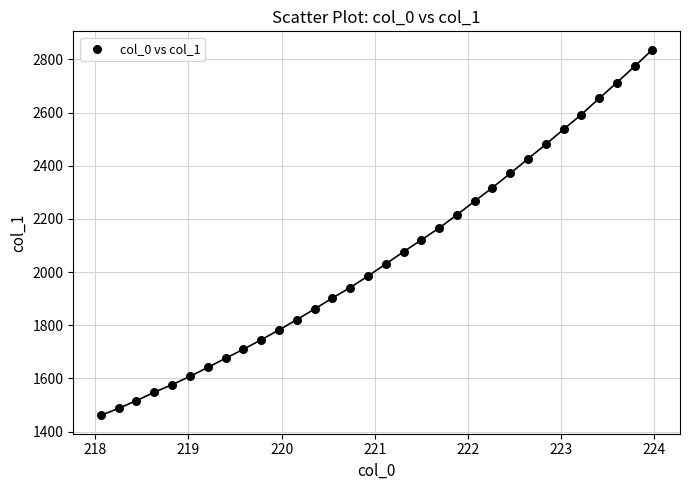

What is the range of Y values (max minus min)?

1376.0